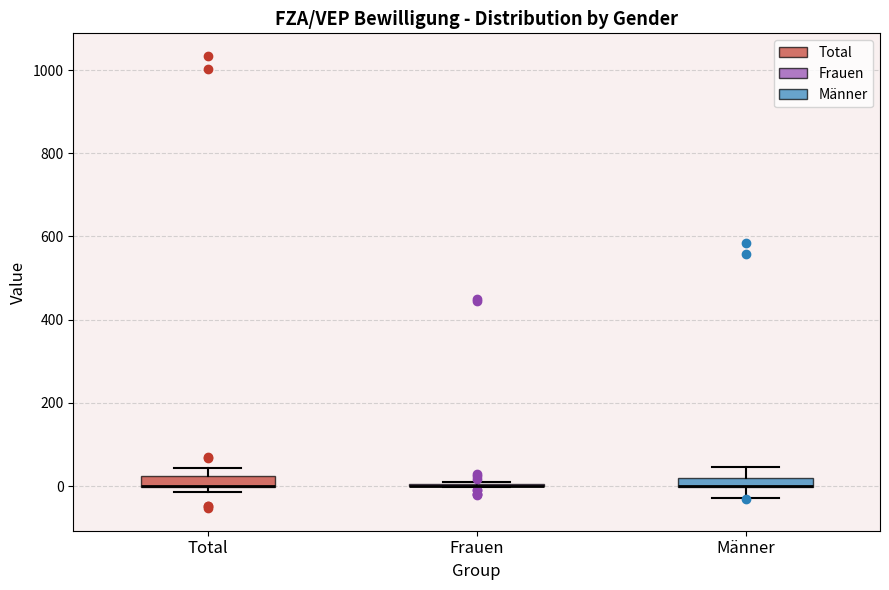

Where is the lower edge of the box for Total on the y-axis? The values are not printed on the chart, so give them approximately, as read against the axis.

0